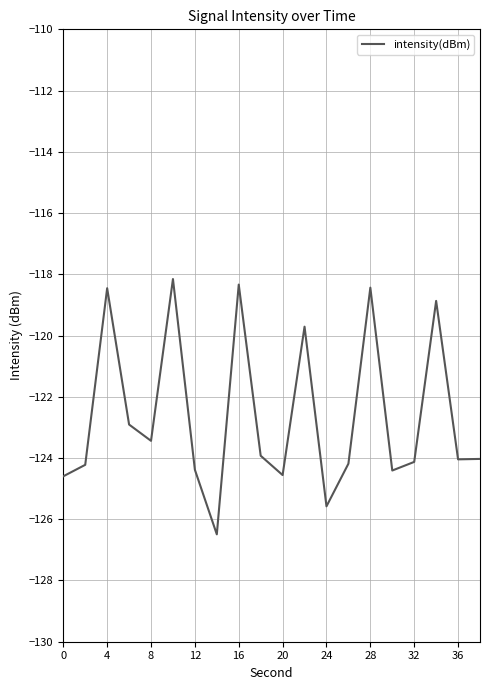

What is the greatest value displayed?

-118.2